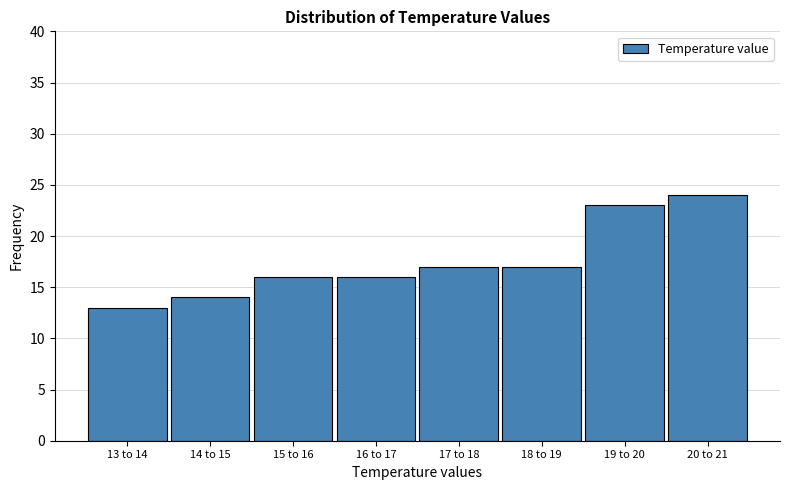

Reading left to right, transcribe all the data shown in this chart.

13	14	16	16	17	17	23	24